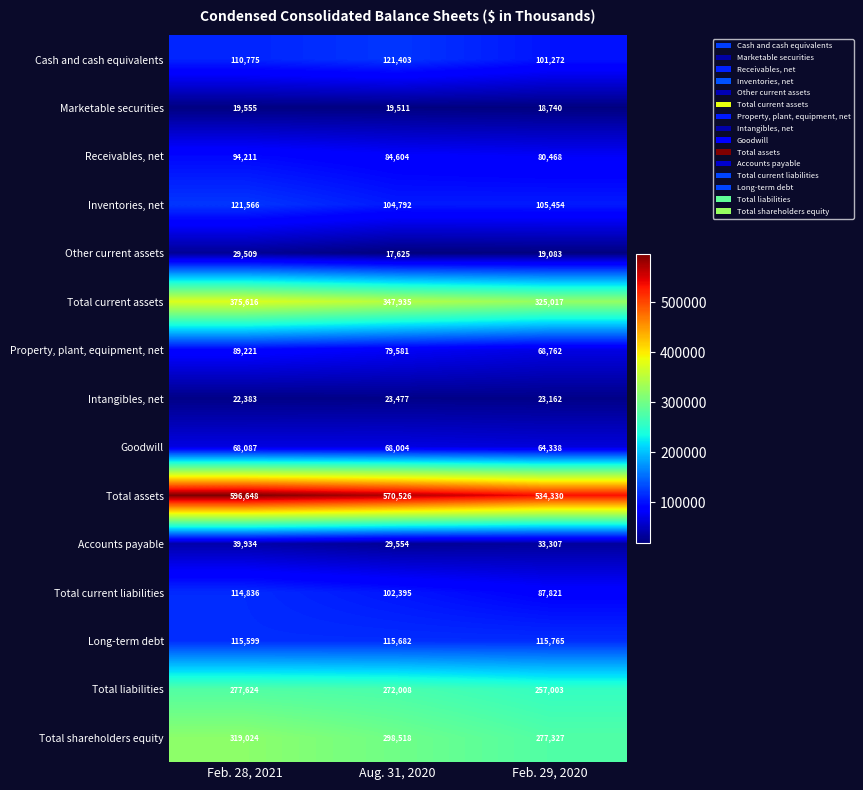

True or false: Total current liabilities has a value of 114836 at Feb. 28, 2021.

True